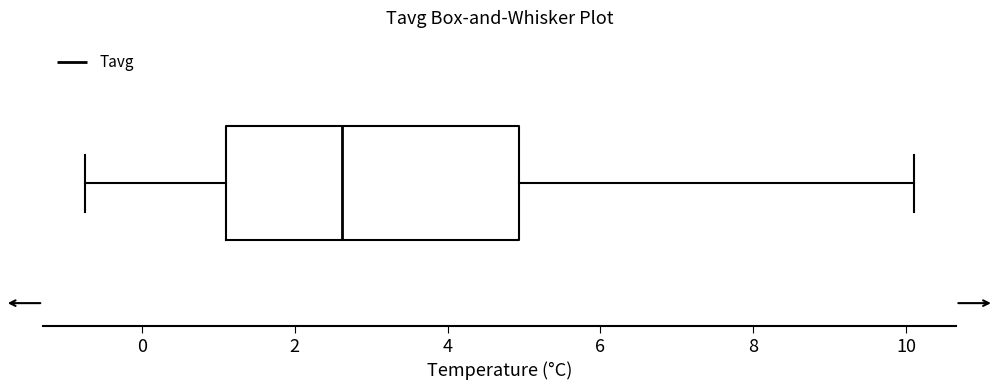

Where does the right whisker of the box end on the x-axis? The values are not printed on the chart, so give them approximately, as read against the axis.

10.2